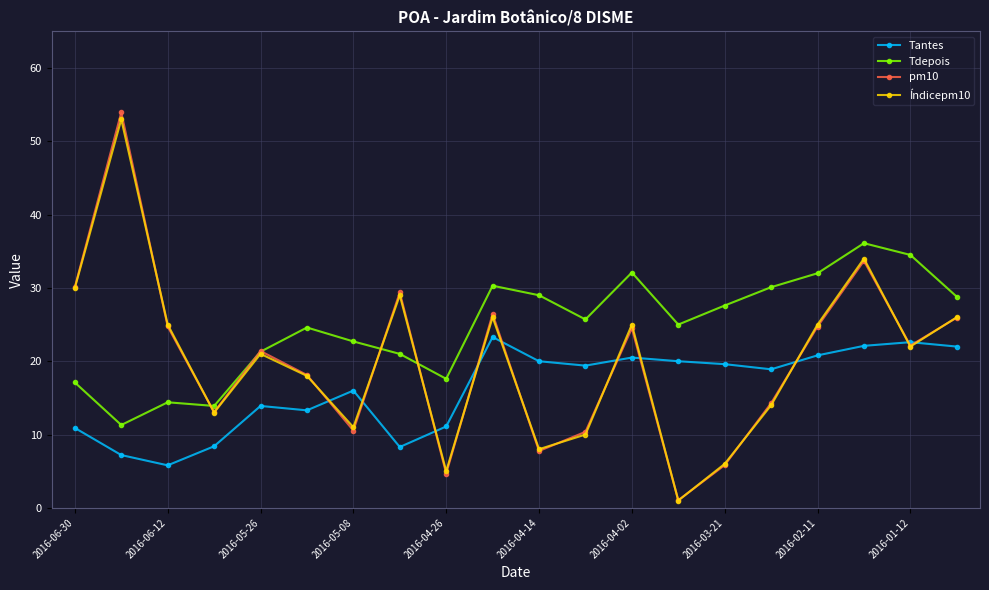

What is the smallest value displayed?

1.0